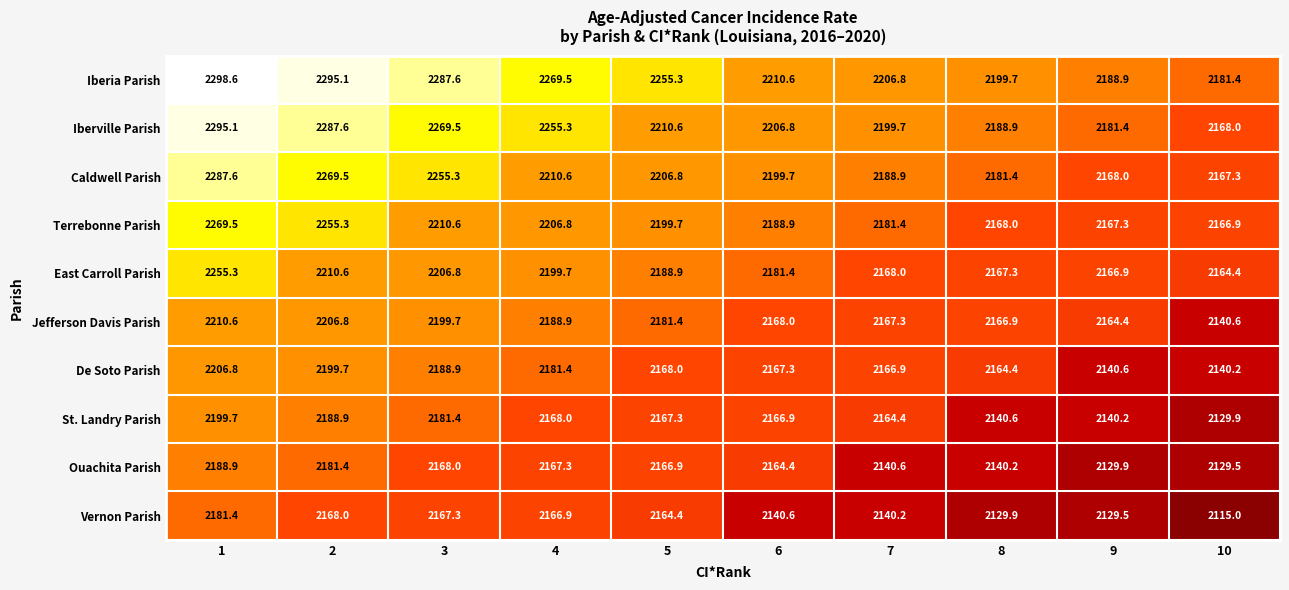

The value of St. Landry Parish at 3 is 2181.4. True or false?

True